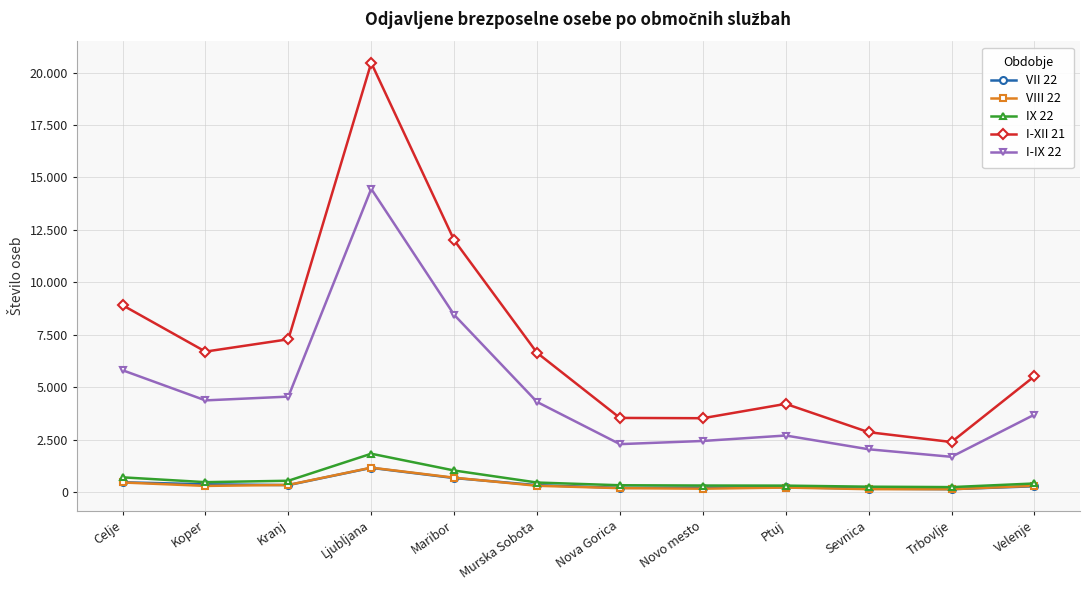

Which category has the highest value in the IX 22 series?

Ljubljana